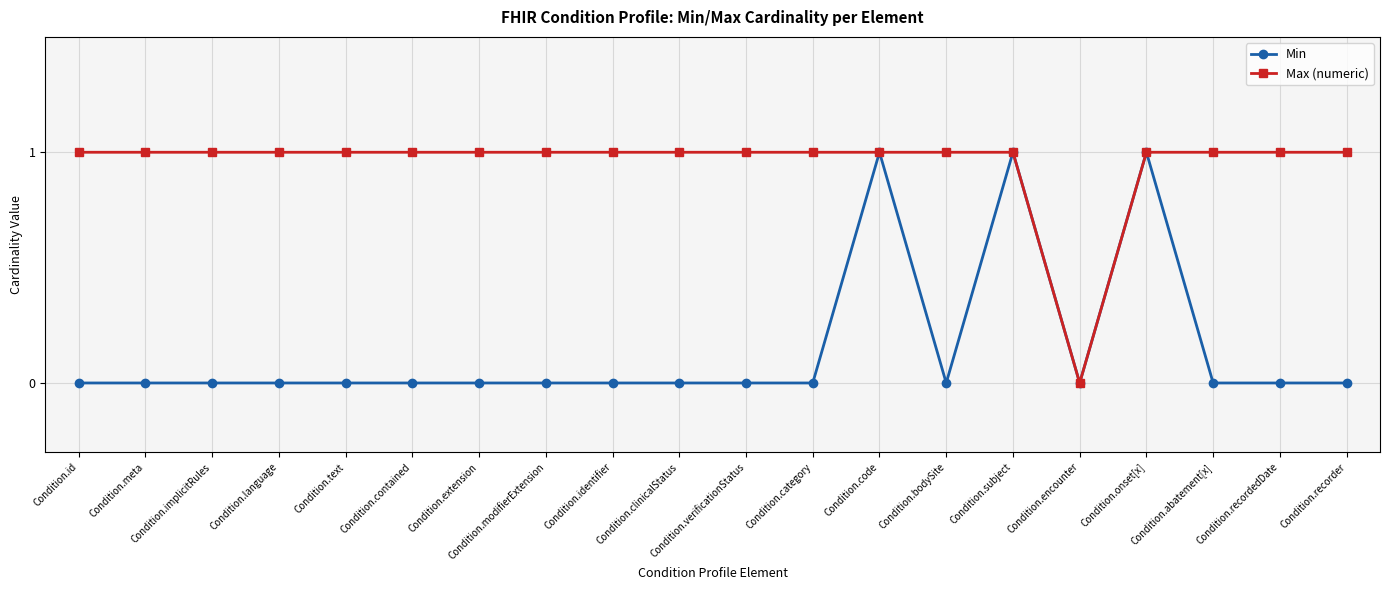

Is the value of Max (numeric) at Condition.bodySite greater than the value of Min at Condition.abatement[x]?

Yes